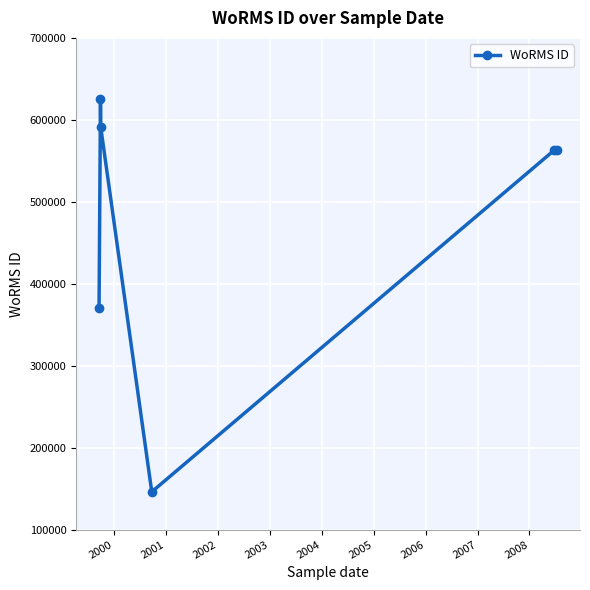

True or false: the data has more than 0 interior local peaks.

True